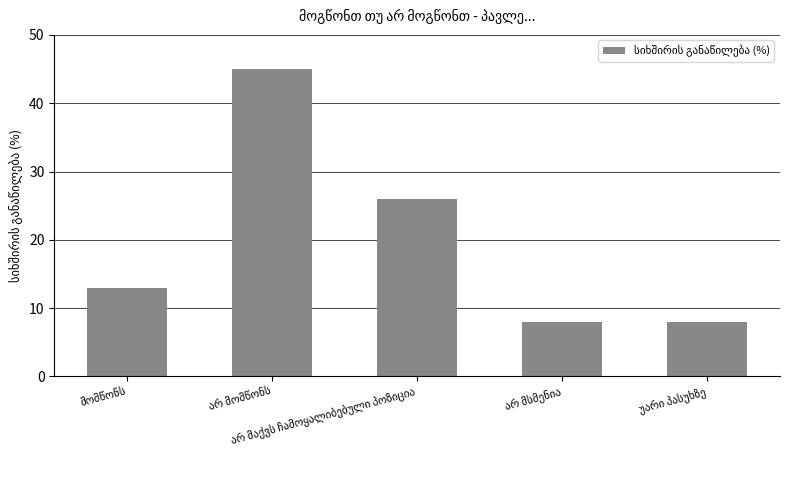

What is the difference between the second highest and second lowest values?

18